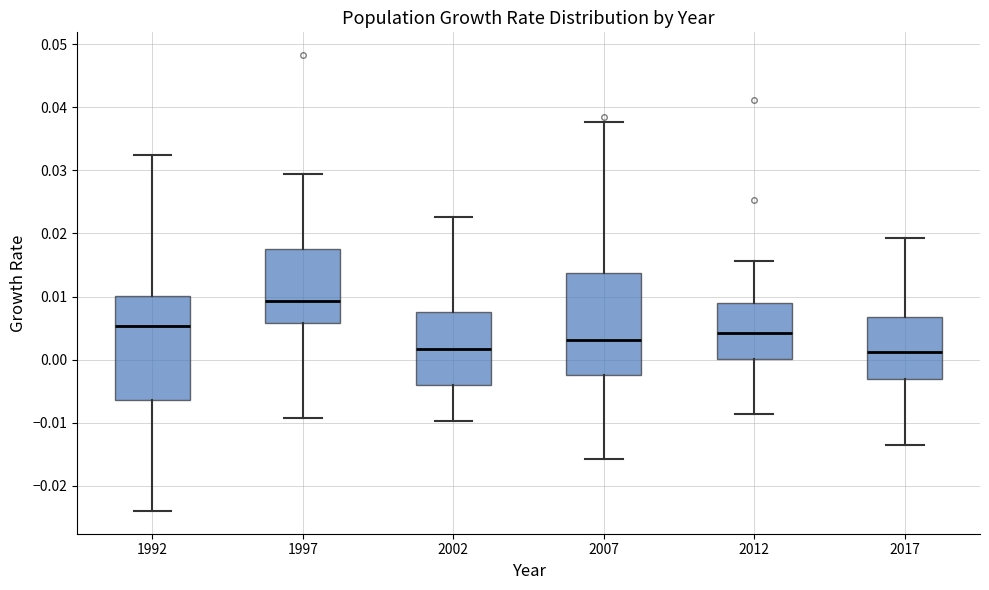

Reading left to right, transcribe this box plot: for each box, give where its median line is, the range the box spans, and where its two whiskers end, as read against the y-axis. The values are not printed on the chart, so give them approximately, as read against the axis.

1992: median 0.005, box -0.006 to 0.010, whiskers -0.024 to 0.033
1997: median 0.009, box 0.006 to 0.018, whiskers -0.009 to 0.029
2002: median 0.002, box -0.004 to 0.008, whiskers -0.010 to 0.023
2007: median 0.003, box -0.002 to 0.014, whiskers -0.016 to 0.038
2012: median 0.004, box 0.000 to 0.009, whiskers -0.009 to 0.016
2017: median 0.001, box -0.003 to 0.007, whiskers -0.014 to 0.019